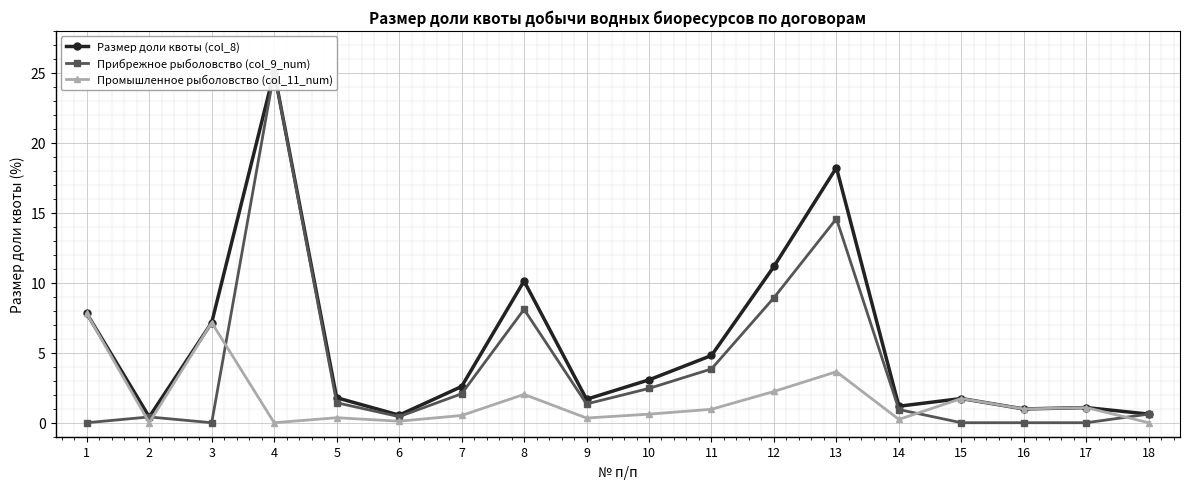

What is the value of the Размер доли квоты (col_8) point at the 7th from the left?

2.6